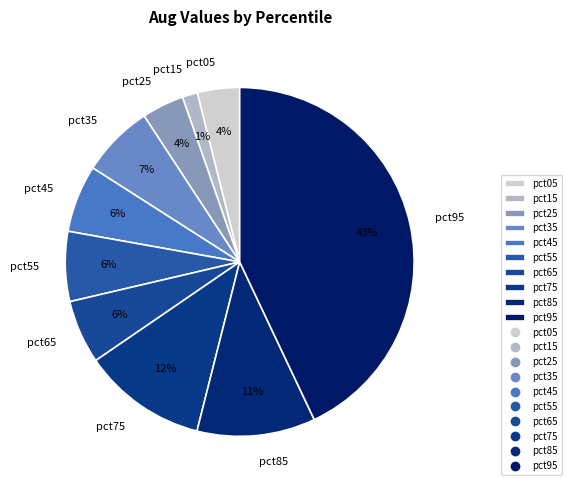

Is there any slice that represents more than half of the pie?

No